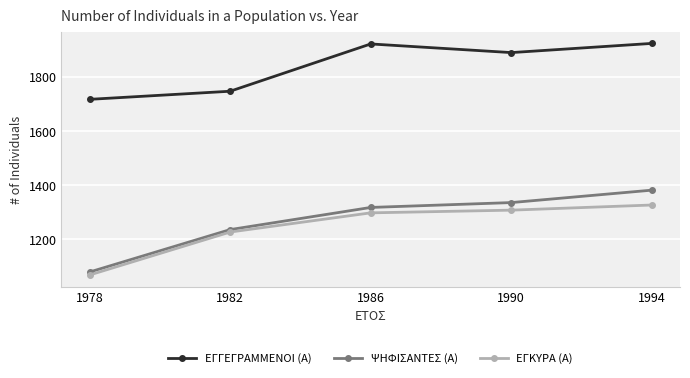

Which label corresponds to the smallest value in the chart?

1978